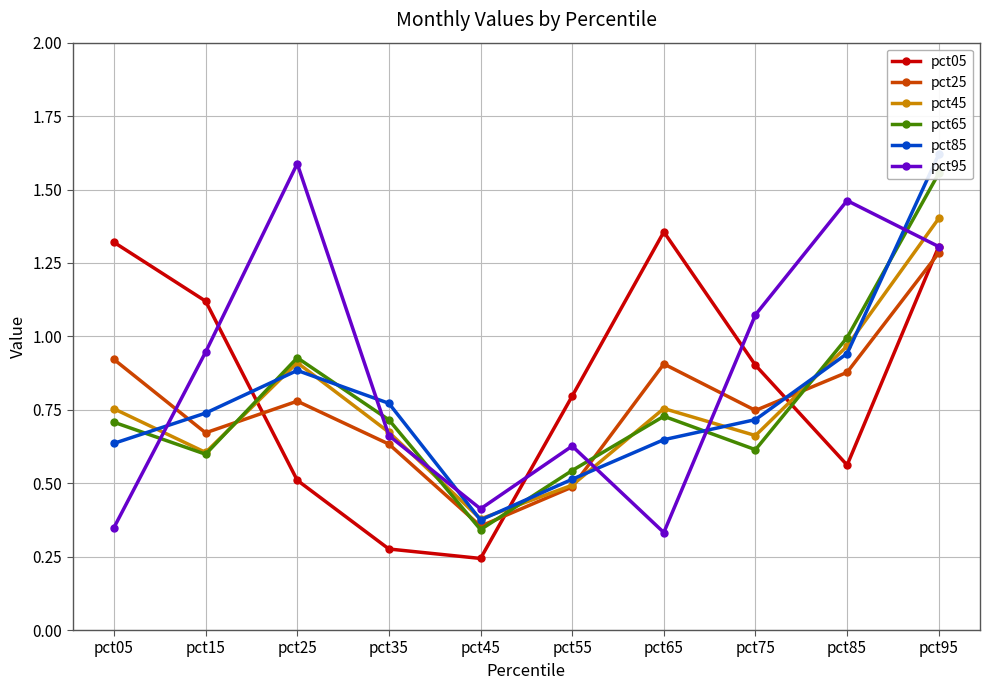

Where do pct65 and pct95 first cross each other?

pct05 and pct15